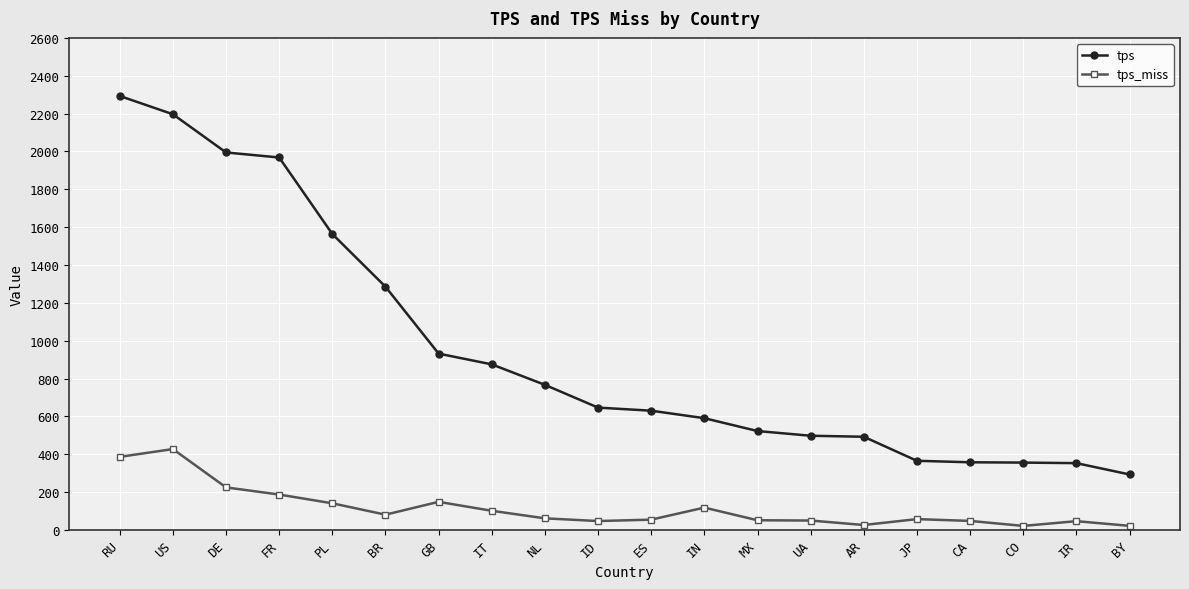

True or false: tps_miss has more than 1 interior local peaks.

True